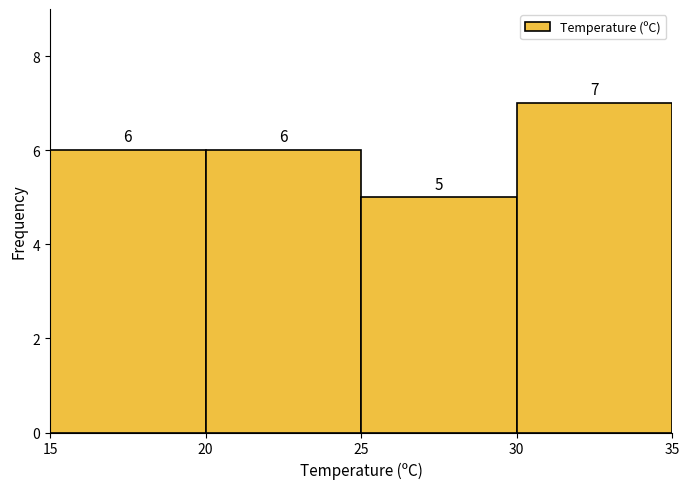

Over which range of the x-axis is the bar tallest?

30 to 35